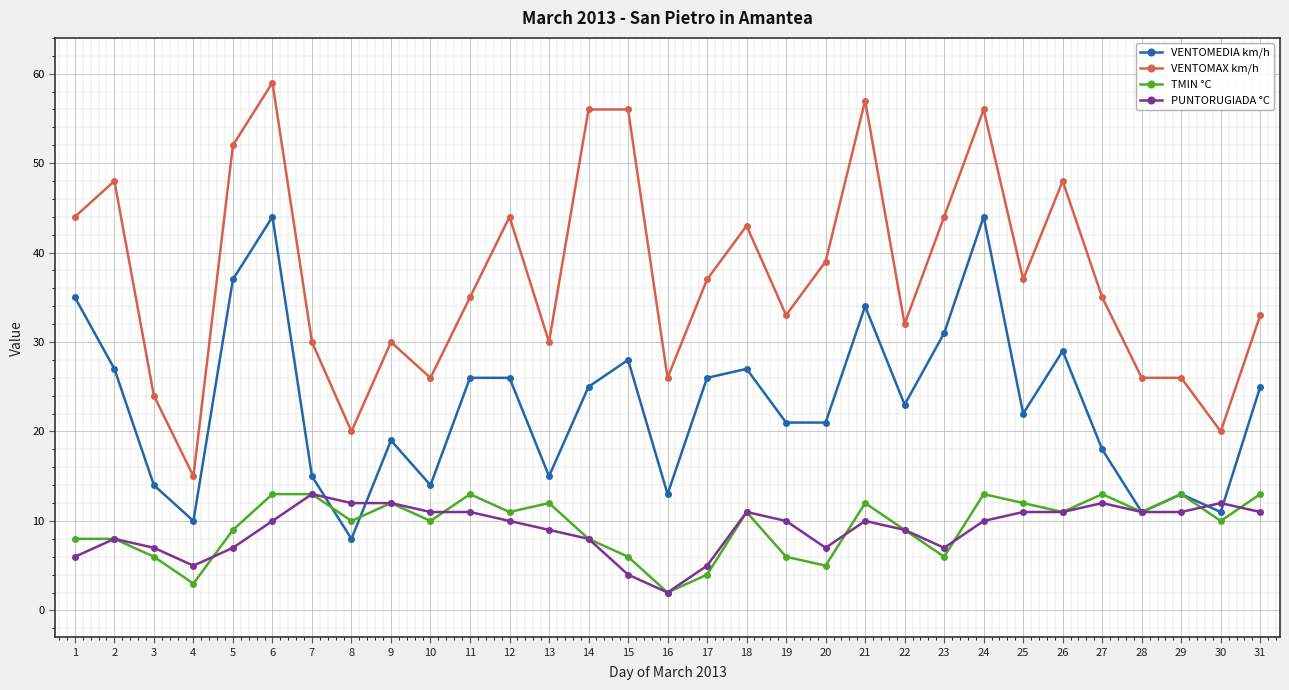

At how many categories does at least one series exceed 50?

6